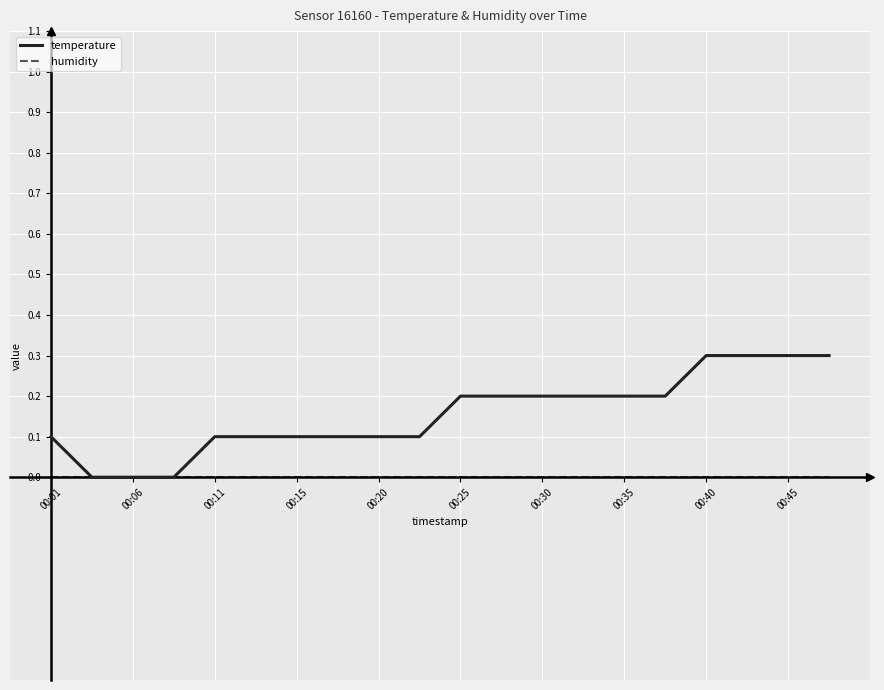

List the series in order of their overall mean, lowest first.

humidity, temperature